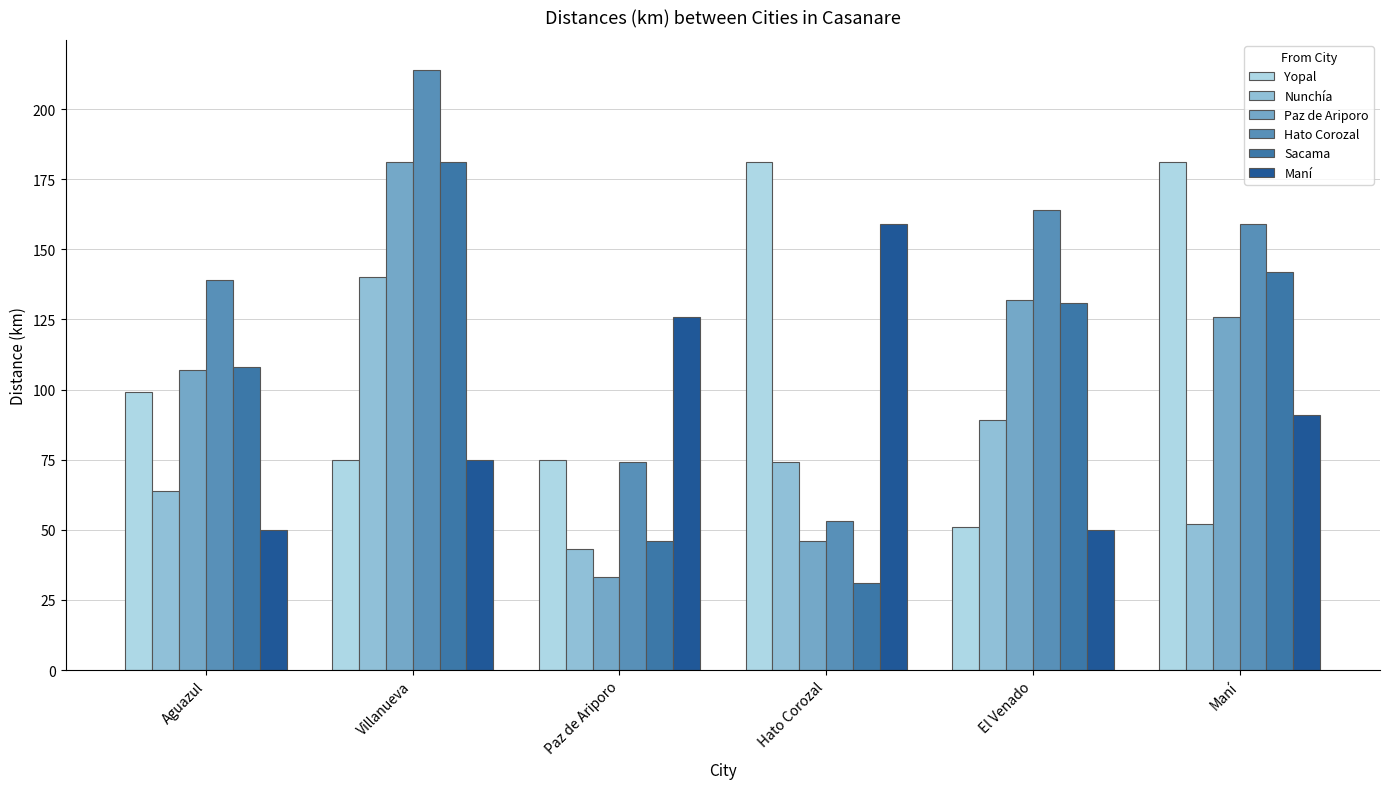

Reading left to right, what are all the values shown in this chart?

Yopal: 99	75	75	181	51	181
Nunchía: 64	140	43	74	89	52
Paz de Ariporo: 107	181	33	46	132	126
Hato Corozal: 139	214	74	53	164	159
Sacama: 108	181	46	31	131	142
Maní: 50	75	126	159	50	91